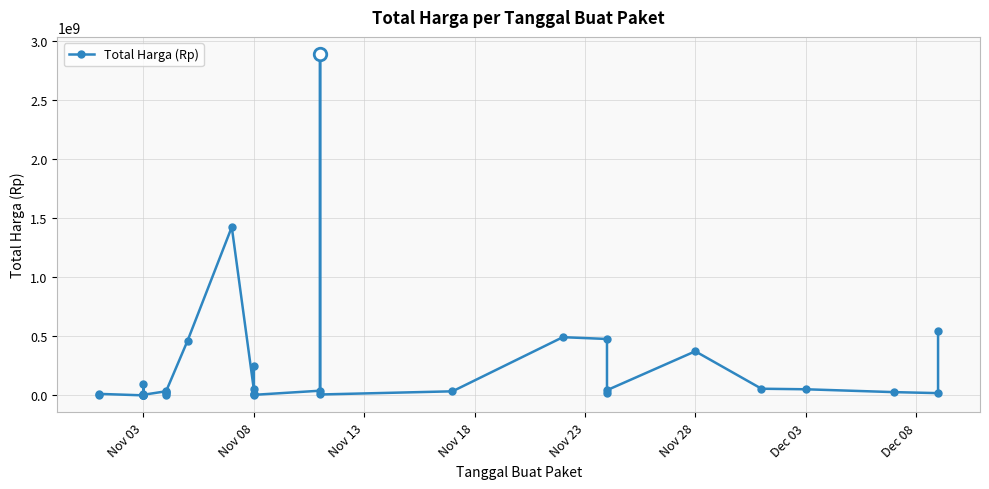

Reading left to right, transcribe all the data shown in this chart.

333600	12453900	78000	98772570	2772000	265000	4672200	182000	8742500	5129000	34000000	32441200	577875	23653000	464002100	1425867900	49730040	9180000	15513960	250350000	4350000	39440000	2892122000	7401240	34292000	493000000	477600000	19175000	43859200	373404000	56152800	51601000	27412000	18900000	541071000